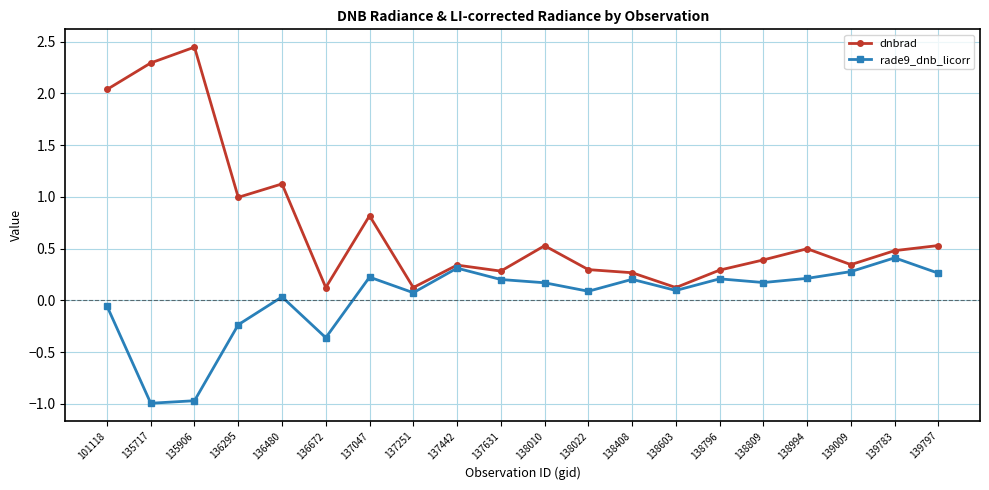

What is the value of the dnbrad point at the 20th from the left?

0.5